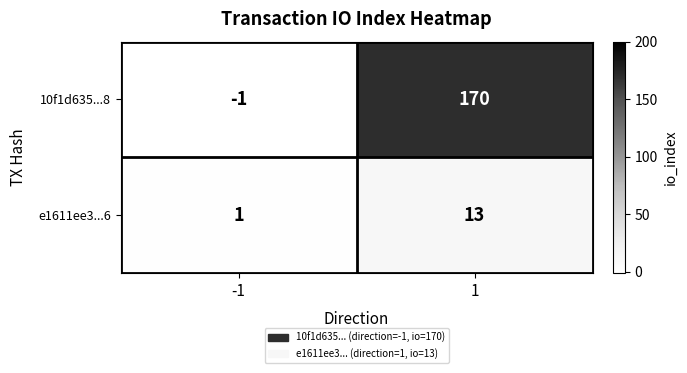

What is the maximum value for 10f1d635...8?

170